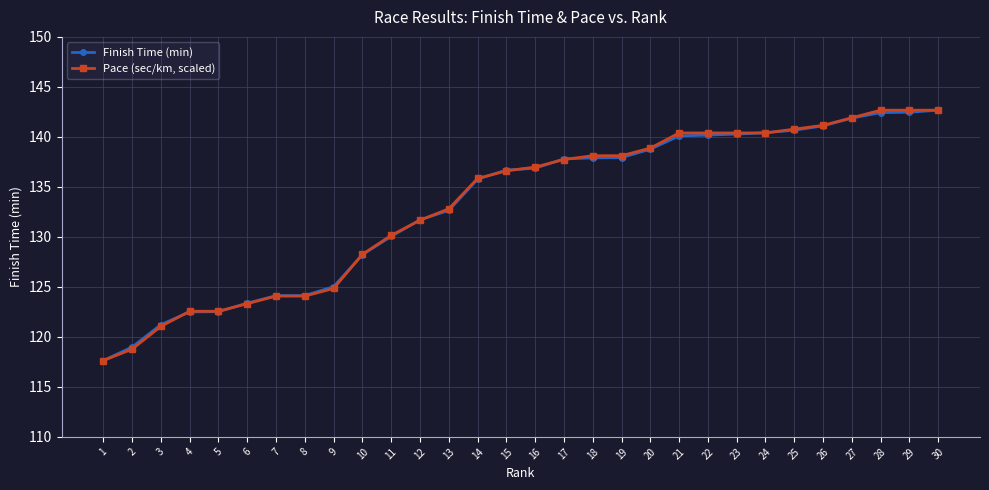

What is the value of the Finish Time (min) point at the 10th from the left?

128.2